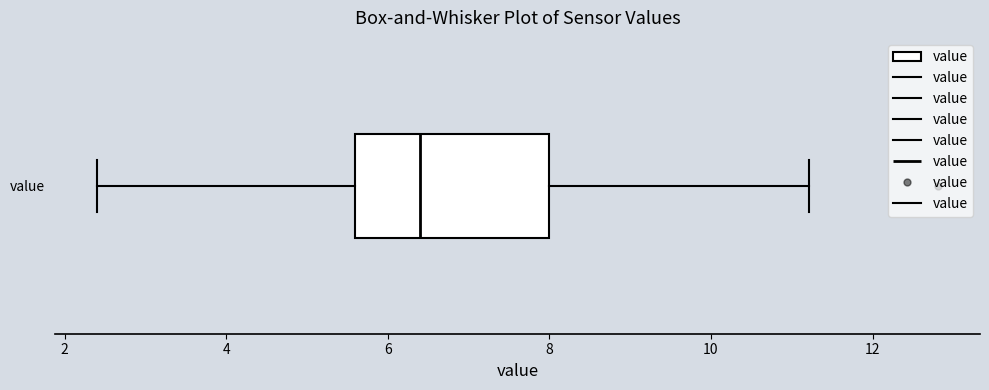

Transcribe this box plot: give where the median line is, the range the box spans, and where the two whiskers end, as read against the x-axis. The values are not printed on the chart, so give them approximately, as read against the axis.

median 6.4, box 5.6 to 8.0, whiskers 2.4 to 11.2